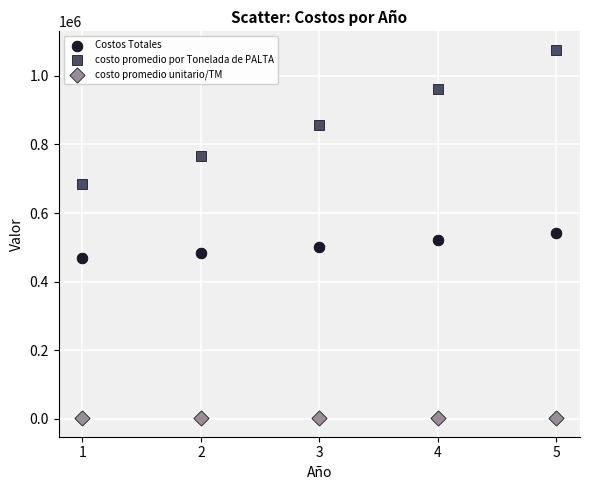

Which series contains the lowest Y value?

costo promedio unitario/TM